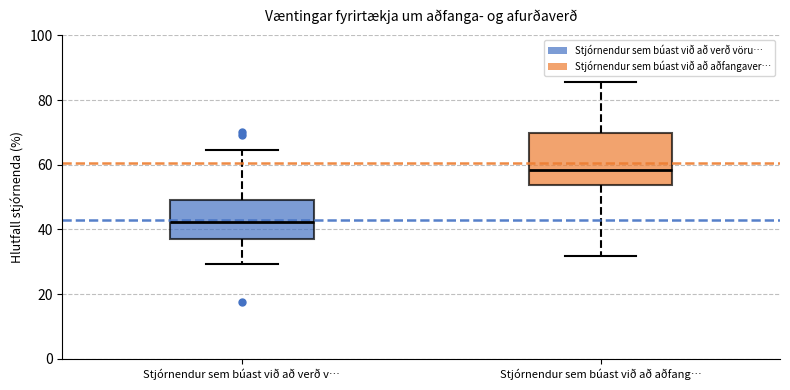

Reading left to right, read every box against the y-axis: the position of its median line, the range the box covers, and the ends of its whiskers. The values are not printed on the chart, so give them approximately, as read against the axis.

Stjórnendur sem búast við að verð v…: median 42, box 38 to 50, whiskers 30 to 64
Stjórnendur sem búast við að aðfang…: median 58, box 54 to 70, whiskers 32 to 86